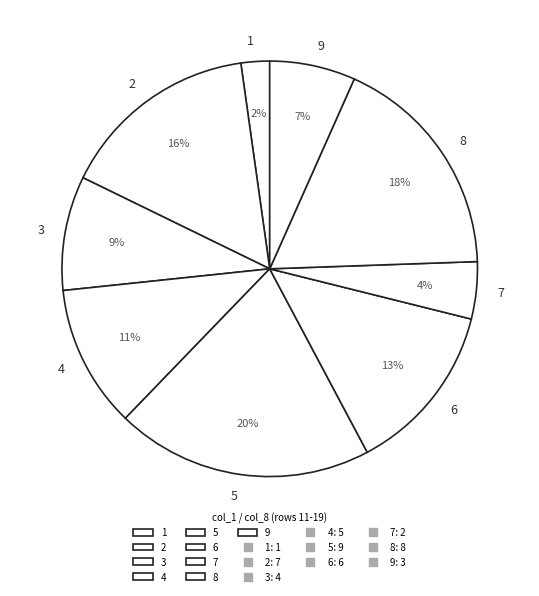

Do 1 and 3 together represent more than half of the pie?

No